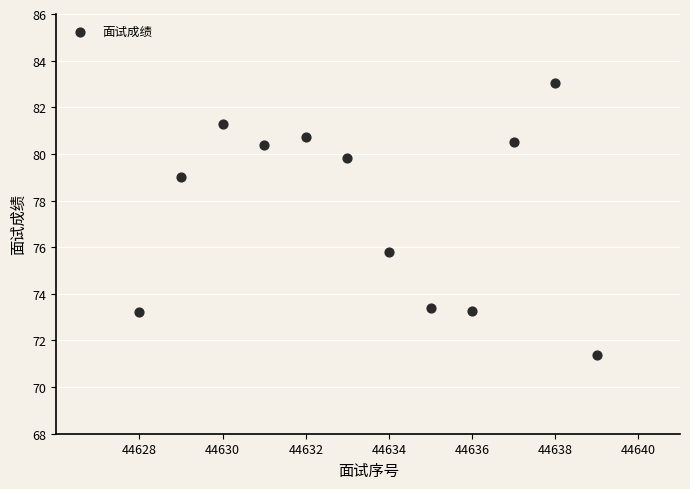

What is the range of Y values (max minus min)?

11.7